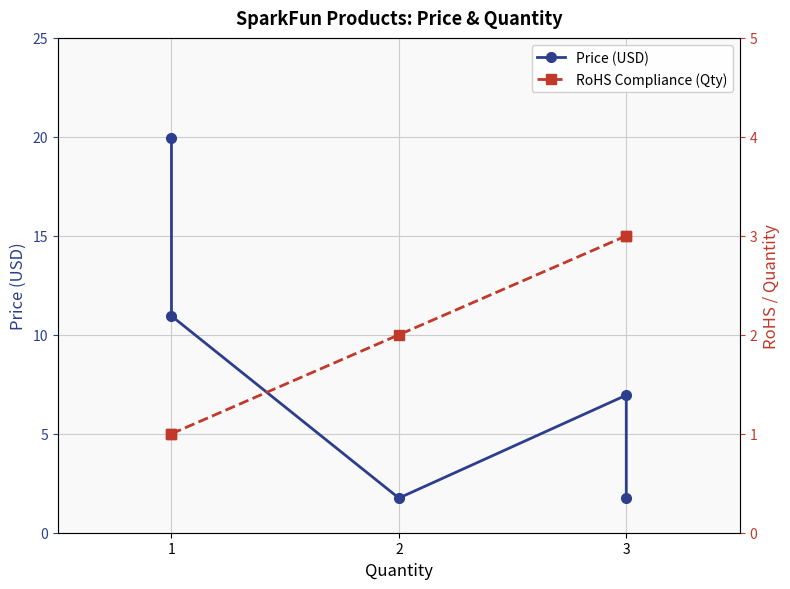

Rank the series by their maximum value, from highest to lowest.

Price (USD), RoHS Compliance (Qty)